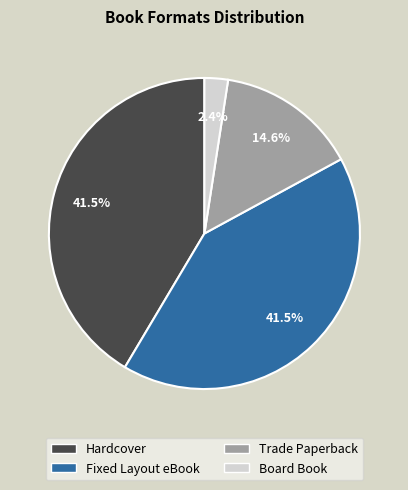

Which category has the smallest portion of the pie?

Board Book